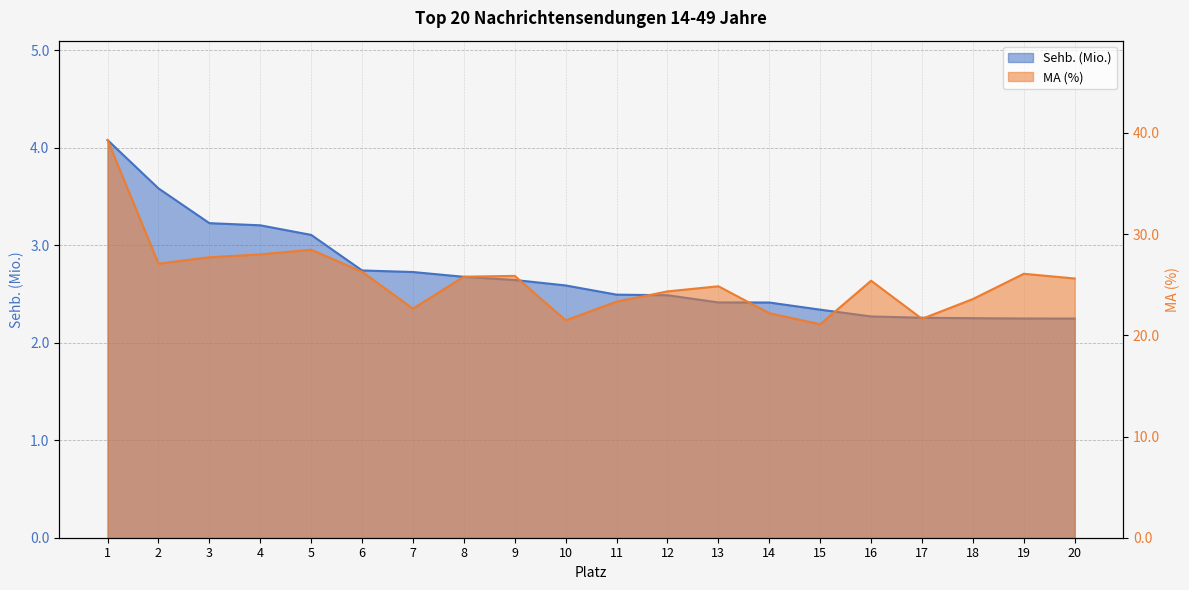

Reading left to right, transcribe all the data shown in this chart.

Sehb. (Mio.): 4.1	3.6	3.2	3.2	3.1	2.7	2.7	2.7	2.6	2.6	2.5	2.5	2.4	2.4	2.3	2.3	2.3	2.3	2.2	2.2
MA (%): 39.3	27.1	27.7	28.0	28.4	26.3	22.6	25.8	25.9	21.5	23.3	24.3	24.8	22.2	21.1	25.4	21.6	23.6	26.1	25.6